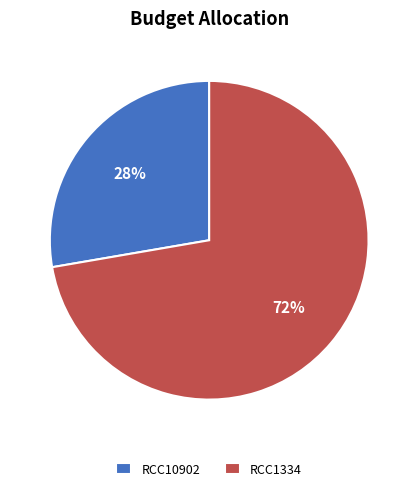

Approximately how many times larger is the value at RCC1334 compared to RCC10902?

2.6